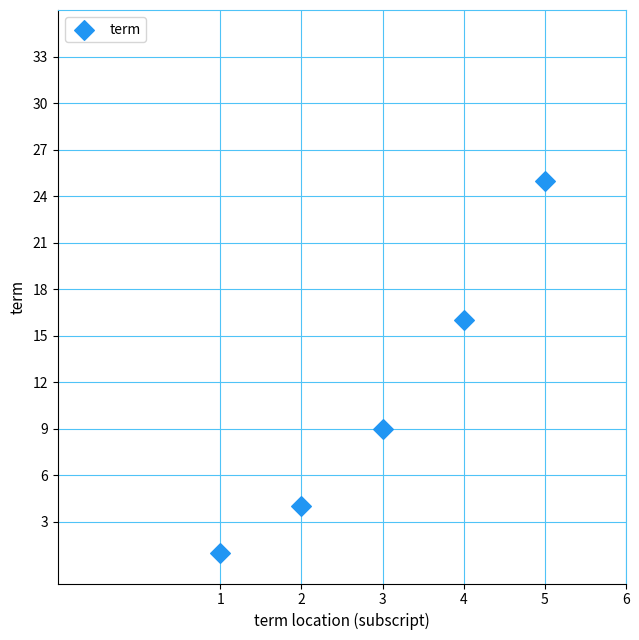

What Y value in the scatter plot is closest to 13?

16